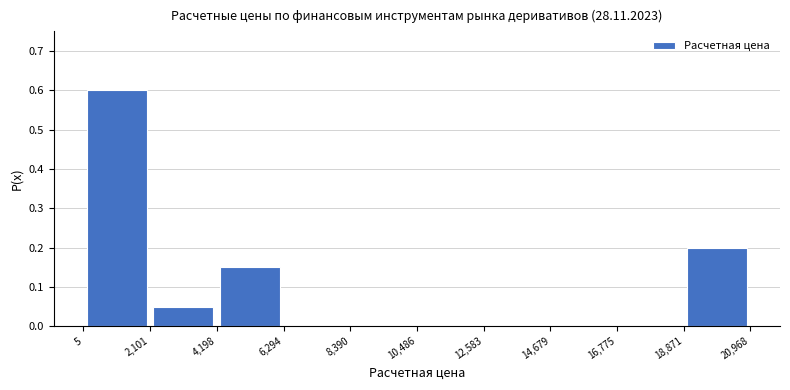

Reading left to right, transcribe this chart: for each bar, give the range it covers on the x-axis and its height. The values are not printed on the chart, so give them approximately, as read against the axis.

5 to 2,101: 0.60
2,101 to 4,198: 0.05
4,198 to 6,294: 0.15
6,294 to 8,390: 0
8,390 to 10,486: 0
10,486 to 12,583: 0
12,583 to 14,679: 0
14,679 to 16,775: 0
16,775 to 18,871: 0
18,871 to 20,968: 0.20